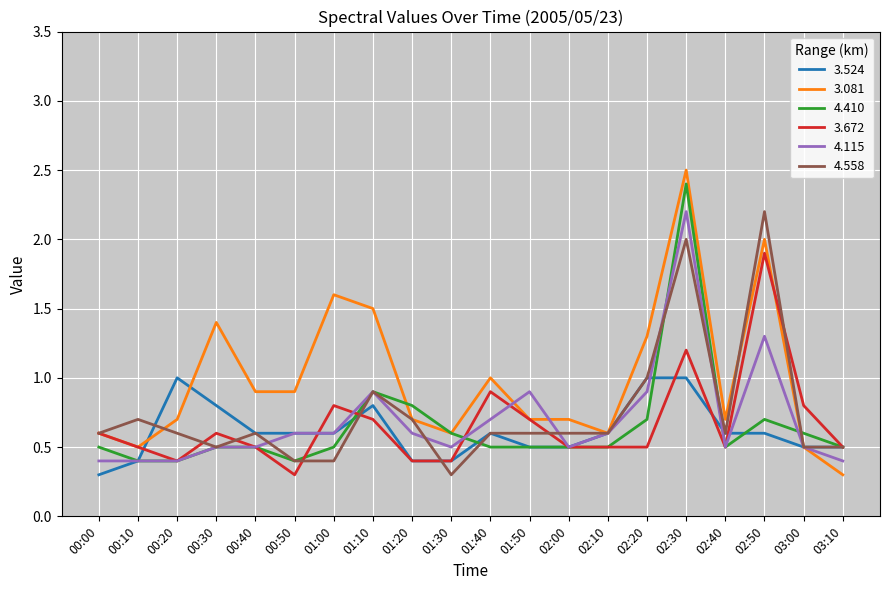

What is the sum of the 4.115 values at 01:00 and 00:20?

1.0